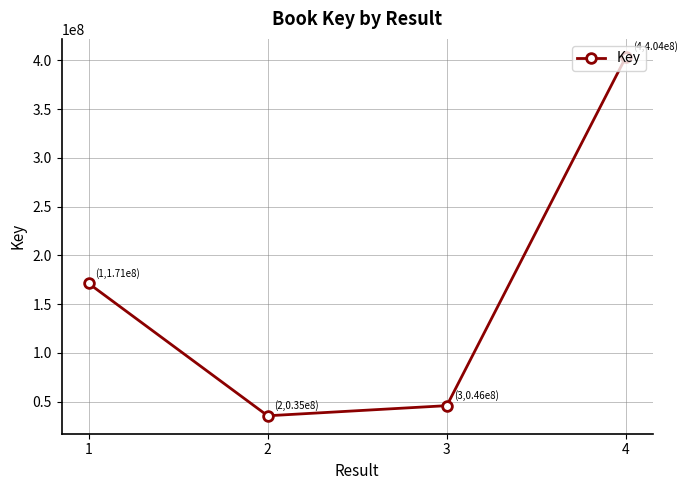

The chart shows a value of 171224692 at 1. True or false?

True